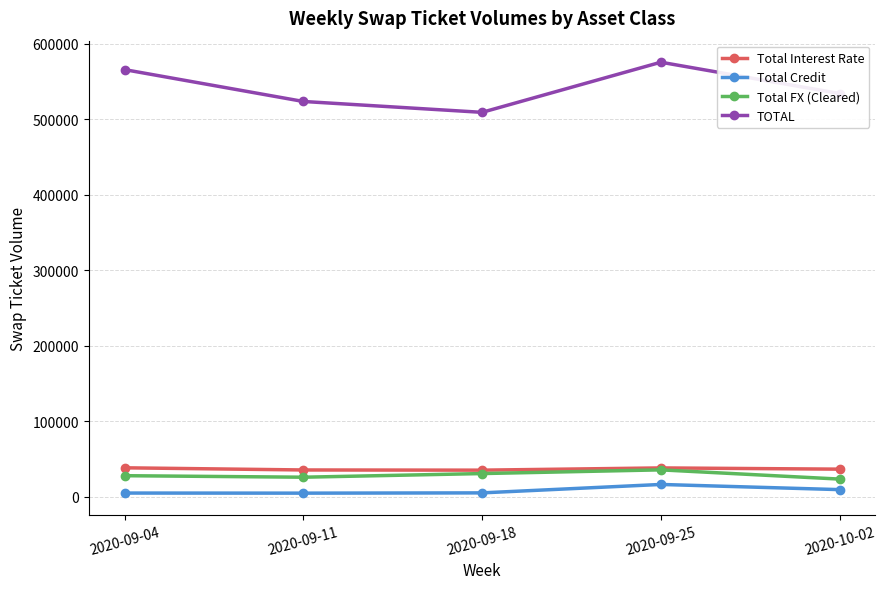

What is the label of the 3rd point from the right?

2020-09-18